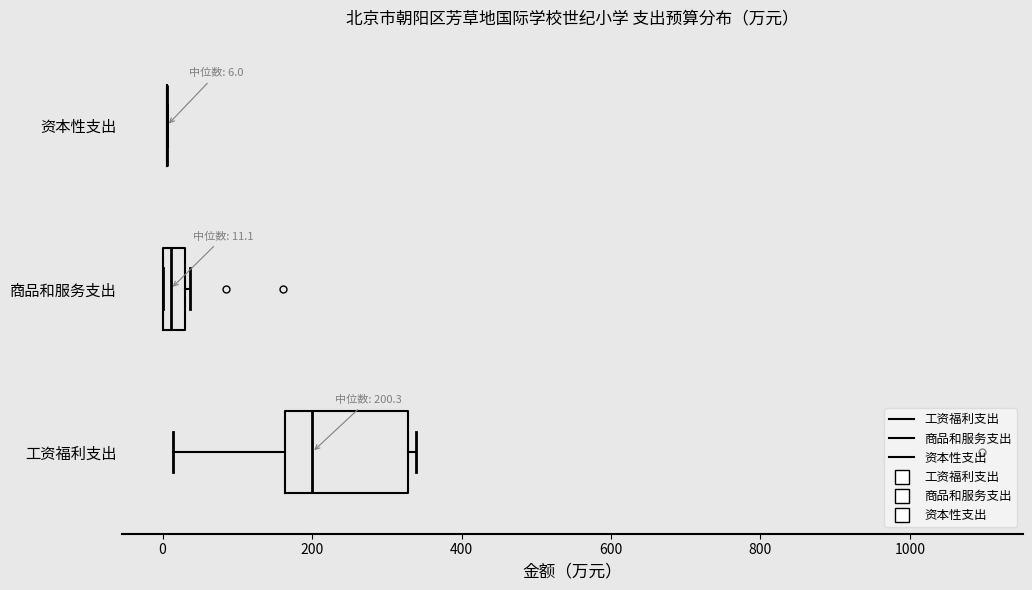

Which box is the widest, from its left edge to its right edge?

工资福利支出